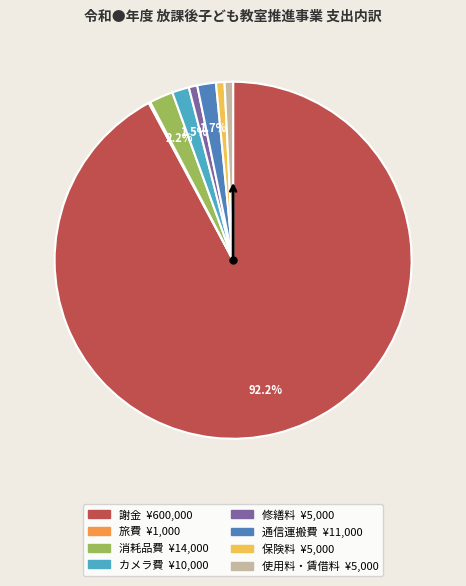

Does any single category account for the majority?

Yes